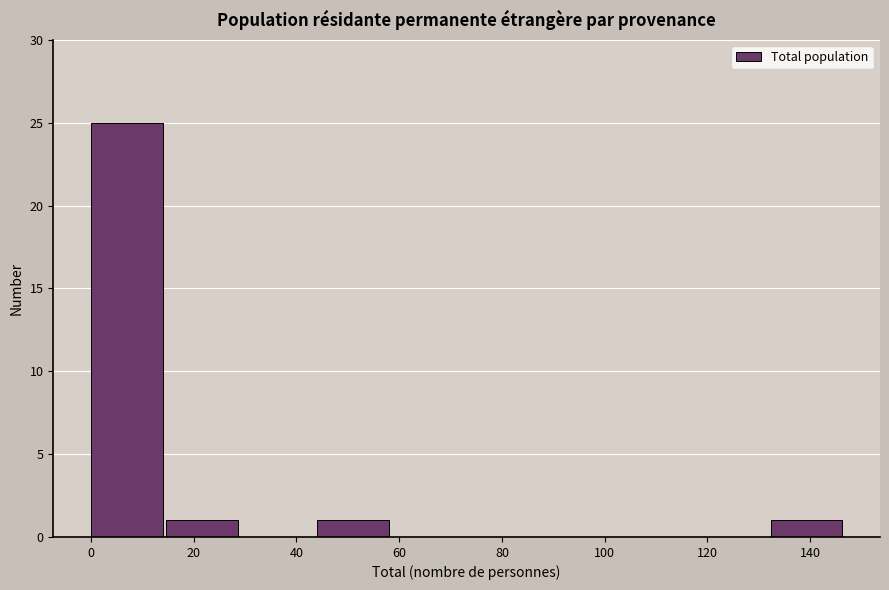

Over which range of the x-axis is the bar tallest?

0 to 14